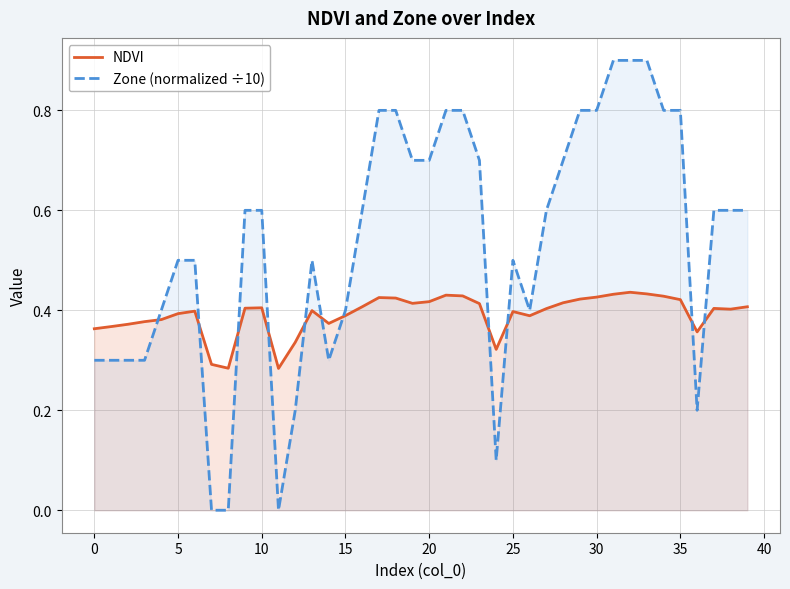

How many lines are shown in the chart?

2